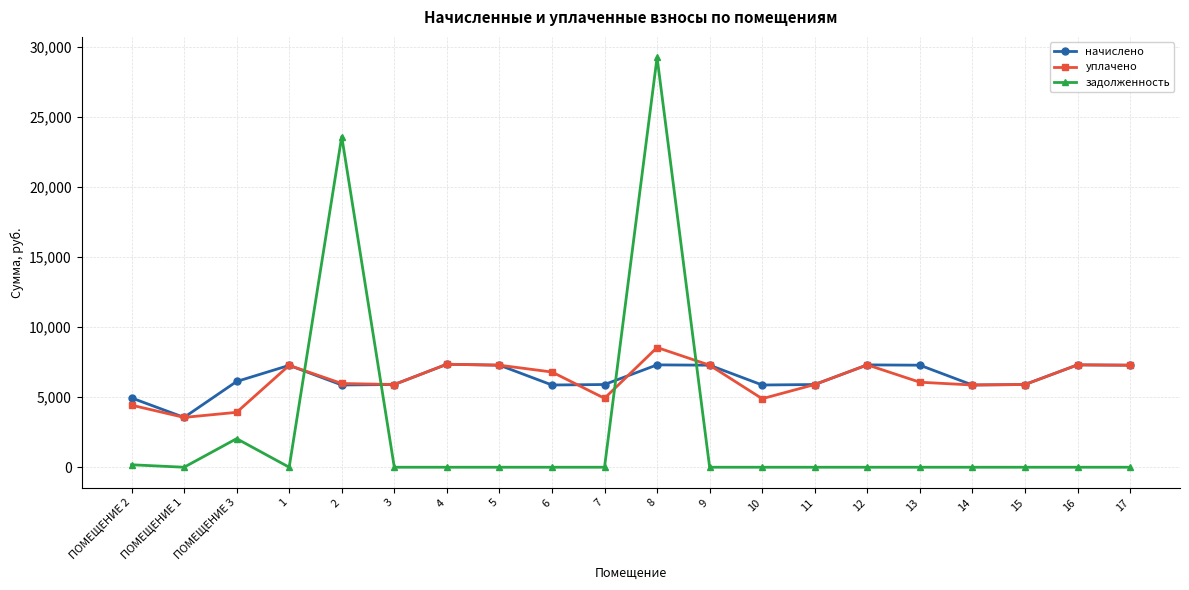

At which category is the sum across all series the highest?

8